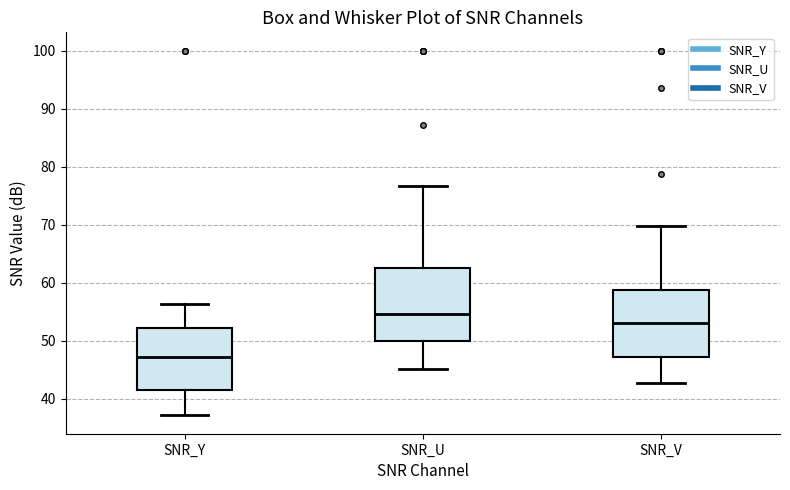

Which box's median line is the lowest?

SNR_Y